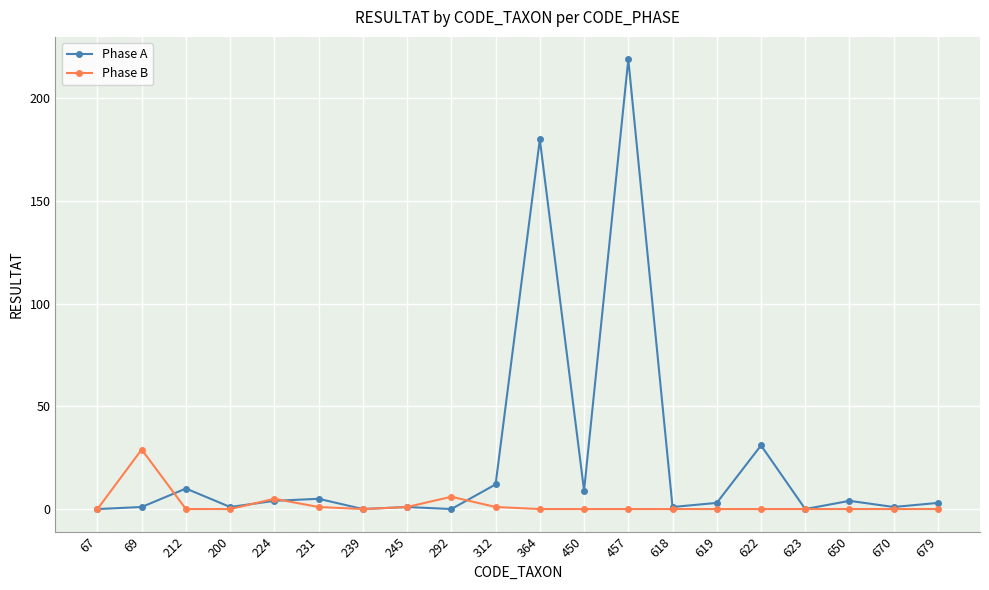

List the series in order of their overall mean, lowest first.

Phase B, Phase A